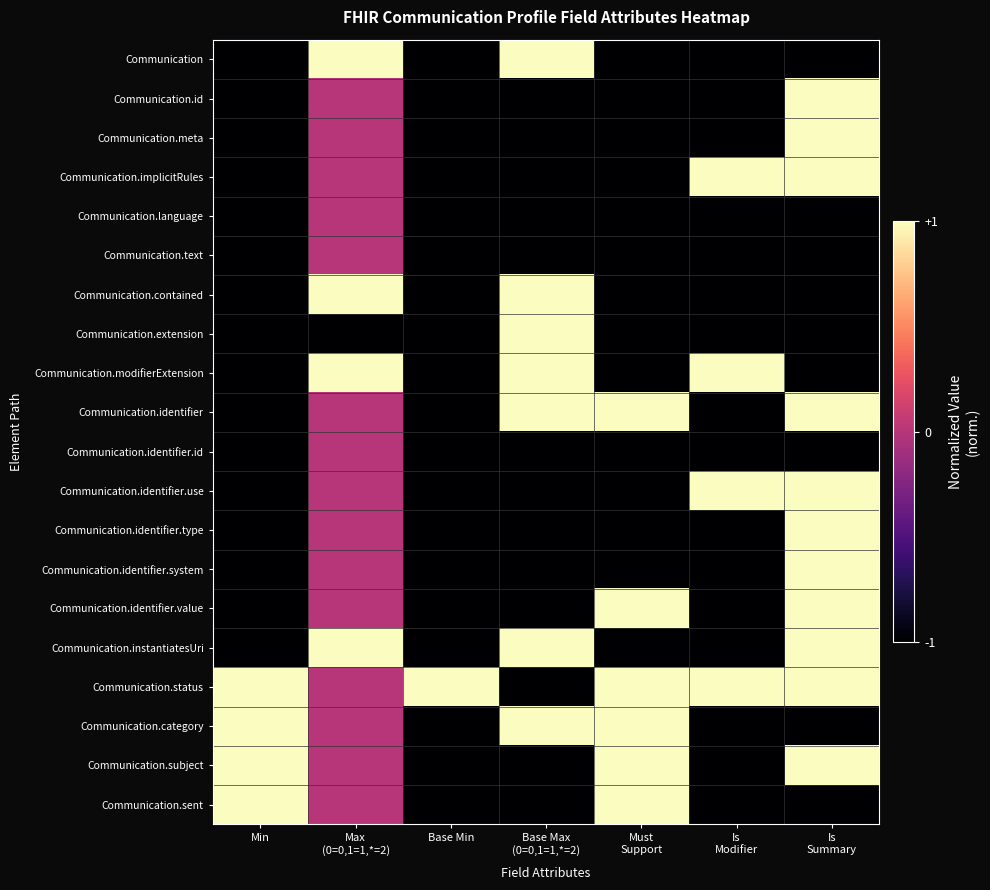

Reading left to right, transcribe all the data shown in this chart.

Communication: Min=-1	Max
(0=0,1=1,*=2)=1	Base Min=-1	Base Max
(0=0,1=1,*=2)=1	Must
Support=-1	Is
Modifier=-1	Is
Summary=-1
Communication.id: Min=-1	Max
(0=0,1=1,*=2)=0	Base Min=-1	Base Max
(0=0,1=1,*=2)=-1	Must
Support=-1	Is
Modifier=-1	Is
Summary=1
Communication.meta: Min=-1	Max
(0=0,1=1,*=2)=0	Base Min=-1	Base Max
(0=0,1=1,*=2)=-1	Must
Support=-1	Is
Modifier=-1	Is
Summary=1
Communication.implicitRules: Min=-1	Max
(0=0,1=1,*=2)=0	Base Min=-1	Base Max
(0=0,1=1,*=2)=-1	Must
Support=-1	Is
Modifier=1	Is
Summary=1
Communication.language: Min=-1	Max
(0=0,1=1,*=2)=0	Base Min=-1	Base Max
(0=0,1=1,*=2)=-1	Must
Support=-1	Is
Modifier=-1	Is
Summary=-1
Communication.text: Min=-1	Max
(0=0,1=1,*=2)=0	Base Min=-1	Base Max
(0=0,1=1,*=2)=-1	Must
Support=-1	Is
Modifier=-1	Is
Summary=-1
Communication.contained: Min=-1	Max
(0=0,1=1,*=2)=1	Base Min=-1	Base Max
(0=0,1=1,*=2)=1	Must
Support=-1	Is
Modifier=-1	Is
Summary=-1
Communication.extension: Min=-1	Max
(0=0,1=1,*=2)=-1	Base Min=-1	Base Max
(0=0,1=1,*=2)=1	Must
Support=-1	Is
Modifier=-1	Is
Summary=-1
Communication.modifierExtension: Min=-1	Max
(0=0,1=1,*=2)=1	Base Min=-1	Base Max
(0=0,1=1,*=2)=1	Must
Support=-1	Is
Modifier=1	Is
Summary=-1
Communication.identifier: Min=-1	Max
(0=0,1=1,*=2)=0	Base Min=-1	Base Max
(0=0,1=1,*=2)=1	Must
Support=1	Is
Modifier=-1	Is
Summary=1
Communication.identifier.id: Min=-1	Max
(0=0,1=1,*=2)=0	Base Min=-1	Base Max
(0=0,1=1,*=2)=-1	Must
Support=-1	Is
Modifier=-1	Is
Summary=-1
Communication.identifier.use: Min=-1	Max
(0=0,1=1,*=2)=0	Base Min=-1	Base Max
(0=0,1=1,*=2)=-1	Must
Support=-1	Is
Modifier=1	Is
Summary=1
Communication.identifier.type: Min=-1	Max
(0=0,1=1,*=2)=0	Base Min=-1	Base Max
(0=0,1=1,*=2)=-1	Must
Support=-1	Is
Modifier=-1	Is
Summary=1
Communication.identifier.system: Min=-1	Max
(0=0,1=1,*=2)=0	Base Min=-1	Base Max
(0=0,1=1,*=2)=-1	Must
Support=-1	Is
Modifier=-1	Is
Summary=1
Communication.identifier.value: Min=-1	Max
(0=0,1=1,*=2)=0	Base Min=-1	Base Max
(0=0,1=1,*=2)=-1	Must
Support=1	Is
Modifier=-1	Is
Summary=1
Communication.instantiatesUri: Min=-1	Max
(0=0,1=1,*=2)=1	Base Min=-1	Base Max
(0=0,1=1,*=2)=1	Must
Support=-1	Is
Modifier=-1	Is
Summary=1
Communication.status: Min=1	Max
(0=0,1=1,*=2)=0	Base Min=1	Base Max
(0=0,1=1,*=2)=-1	Must
Support=1	Is
Modifier=1	Is
Summary=1
Communication.category: Min=1	Max
(0=0,1=1,*=2)=0	Base Min=-1	Base Max
(0=0,1=1,*=2)=1	Must
Support=1	Is
Modifier=-1	Is
Summary=-1
Communication.subject: Min=1	Max
(0=0,1=1,*=2)=0	Base Min=-1	Base Max
(0=0,1=1,*=2)=-1	Must
Support=1	Is
Modifier=-1	Is
Summary=1
Communication.sent: Min=1	Max
(0=0,1=1,*=2)=0	Base Min=-1	Base Max
(0=0,1=1,*=2)=-1	Must
Support=1	Is
Modifier=-1	Is
Summary=-1